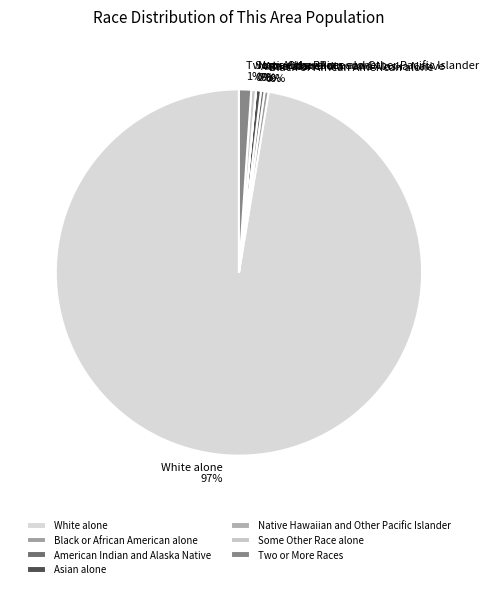

Approximately how many times larger is the value at Two or More Races compared to American Indian and Alaska Native?

3.4